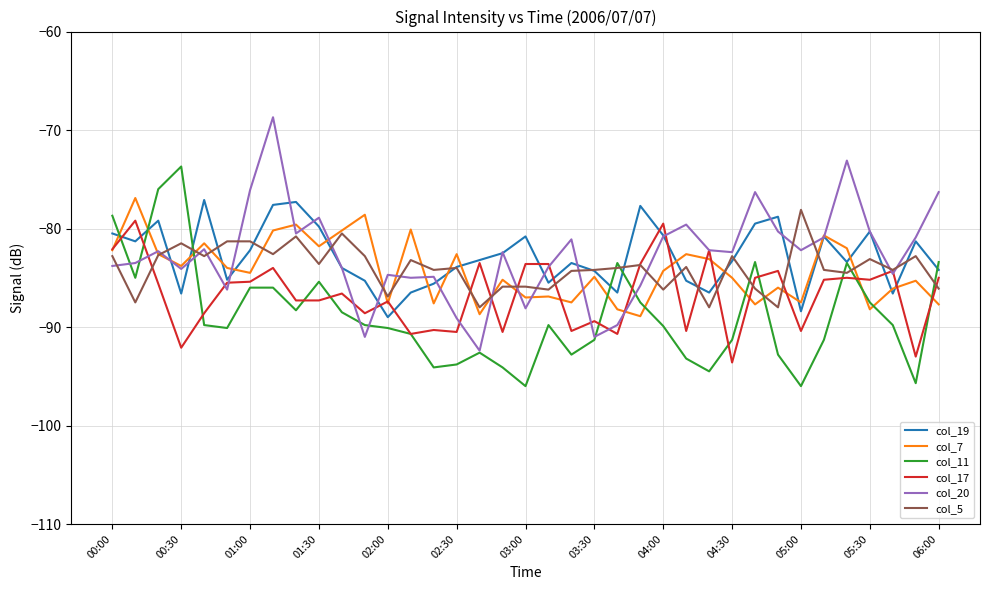

What is the smallest value displayed?

-96.0